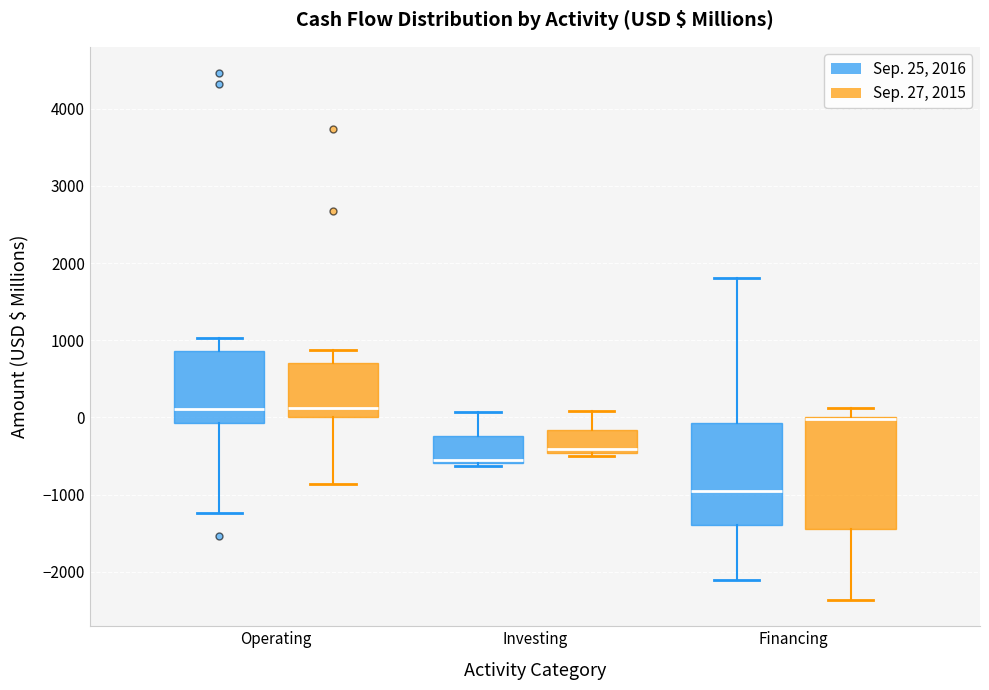

Reading left to right, transcribe this box plot: for each box, give where its median line is, the range the box spans, and where its two whiskers end, as read against the y-axis. The values are not printed on the chart, so give them approximately, as read against the axis.

Operating (Sep. 25, 2016): median 100, box -100 to 900, whiskers -1200 to 1000
Operating (Sep. 27, 2015): median 100, box 0 to 700, whiskers -900 to 900
Investing (Sep. 25, 2016): median -600 (just above the box's lower edge), box -600 to -200, whiskers -600 (just below the box's lower edge) to 100
Investing (Sep. 27, 2015): median -400, box -500 to -200, whiskers -500 (just below the box's lower edge) to 100
Financing (Sep. 25, 2016): median -1000, box -1400 to -100, whiskers -2100 to 1800
Financing (Sep. 27, 2015): median 0 (drawn on the box's upper edge), box -1400 to 0, whiskers -2400 to 100